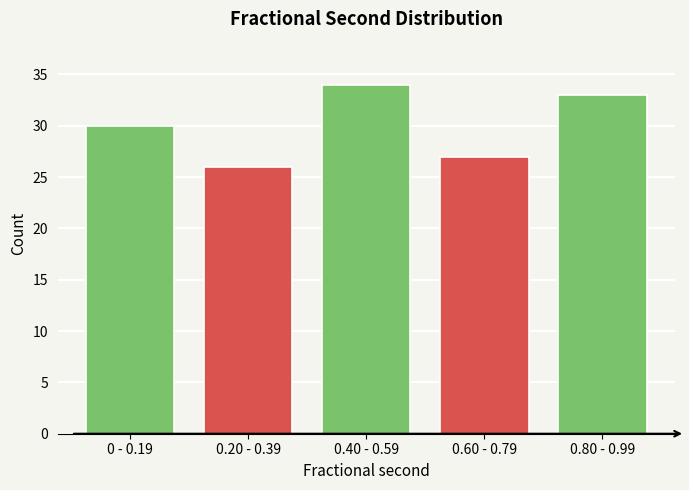

Reading right to left, list all the values displayed in this chart.

0.80 - 0.99=33	0.60 - 0.79=27	0.40 - 0.59=34	0.20 - 0.39=26	0 - 0.19=30